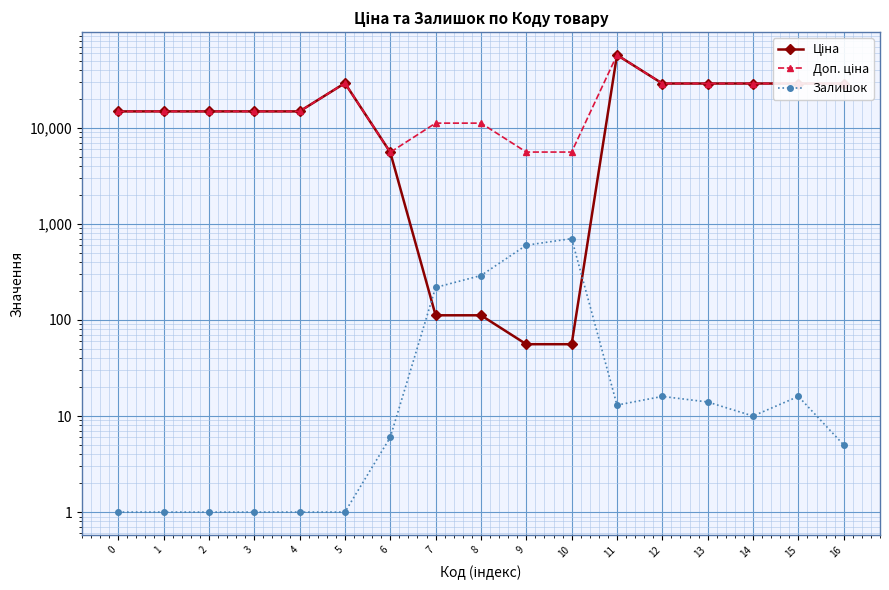

At 11, list the series in order from smallest to largest.

Залишок, Ціна, Доп. ціна